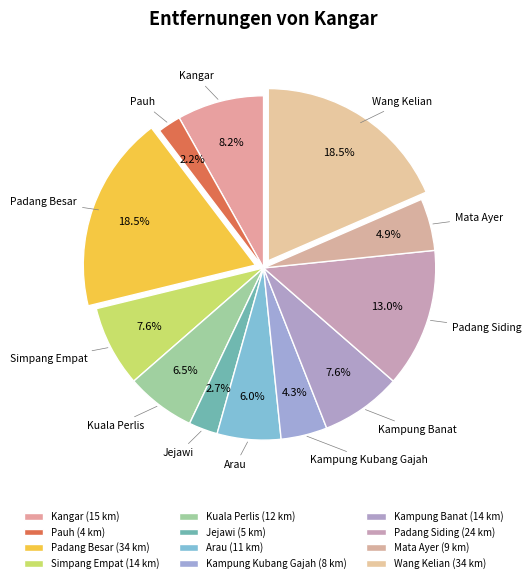

What percentage is the Kampung Banat slice, to the nearest percent?

8%